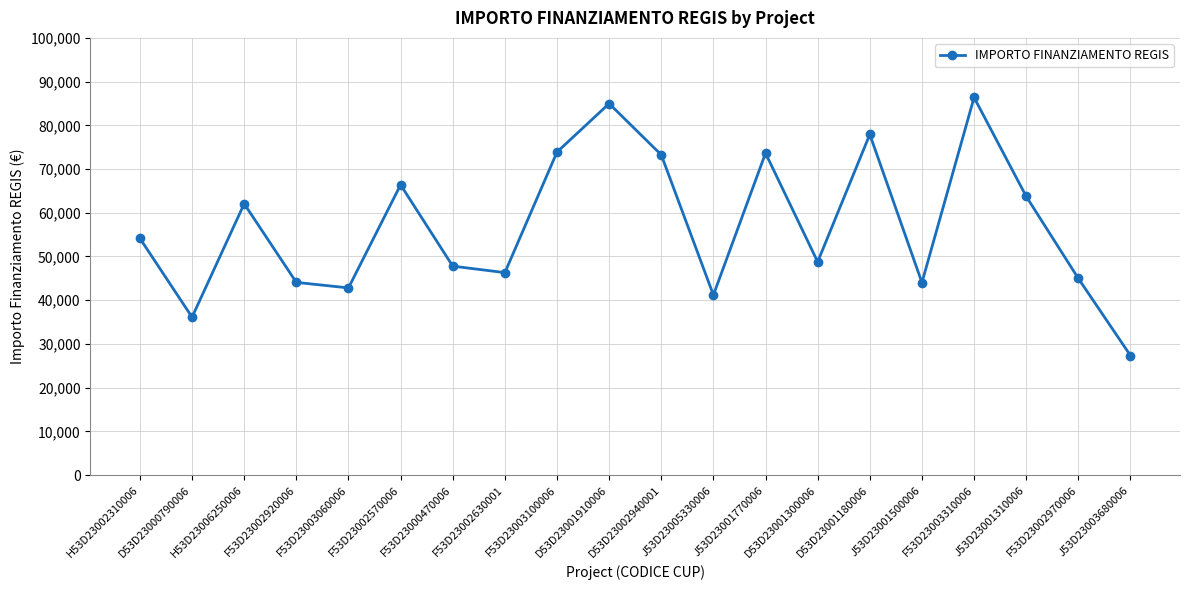

What is the sum of all values?

1139855.1